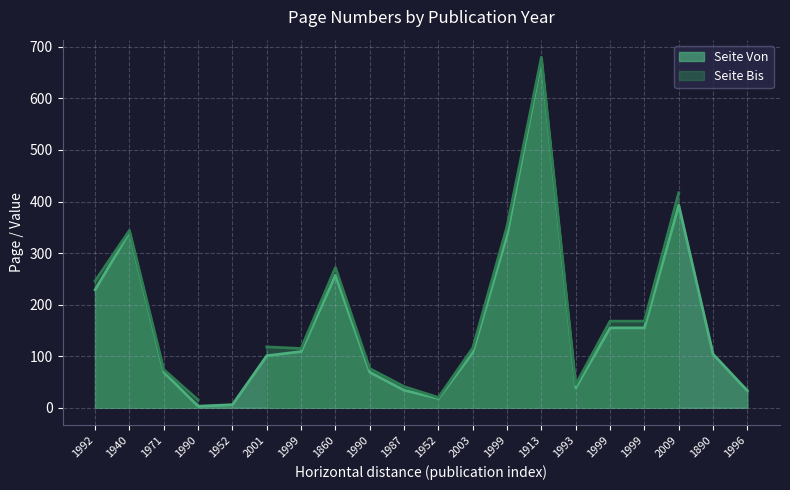

What is the label of the 15th point from the left?

1993